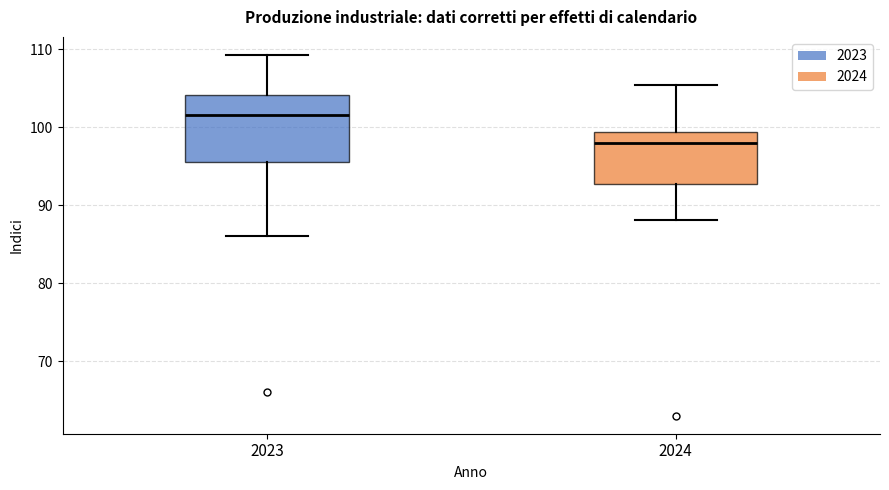

Reading left to right, read every box against the y-axis: the position of its median line, the range the box covers, and the ends of its whiskers. The values are not printed on the chart, so give them approximately, as read against the axis.

2023: median 102, box 96 to 104, whiskers 86 to 109
2024: median 98, box 93 to 99, whiskers 88 to 106